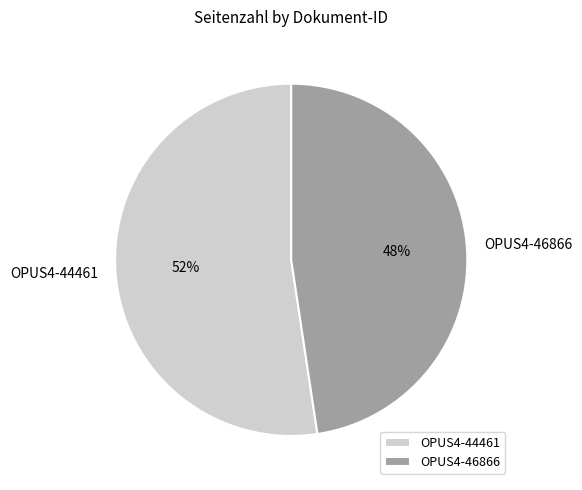

Do OPUS4-46866 and OPUS4-44461 together represent more than half of the pie?

Yes